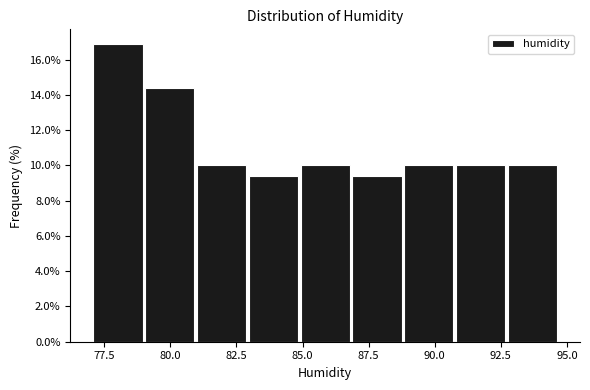

Around what value on the x-axis is the tallest bar? Give the approximate position of its centre, as read against the axis.

78.0